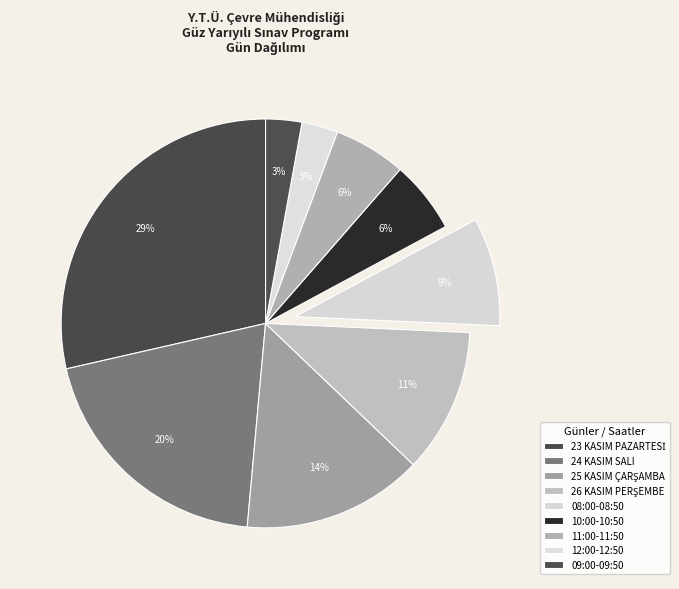

Rank the categories by value from lowest to highest.

12:00-12:50, 09:00-09:50, 10:00-10:50, 11:00-11:50, 08:00-08:50, 26 KASIM PERŞEMBE, 25 KASIM ÇARŞAMBA, 24 KASIM SALI, 23 KASIM PAZARTESİ